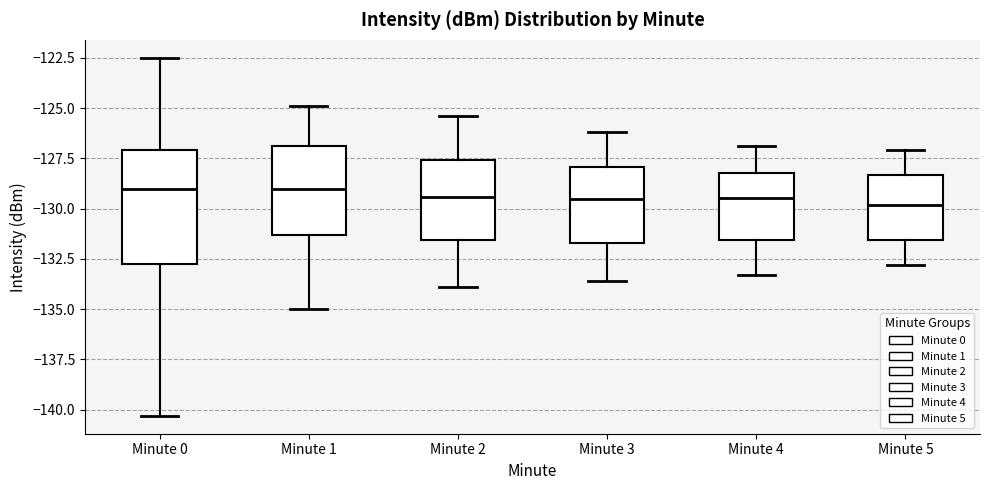

Where does the median line of the box for Minute 3 sit on the y-axis? The values are not printed on the chart, so give them approximately, as read against the axis.

-129.5